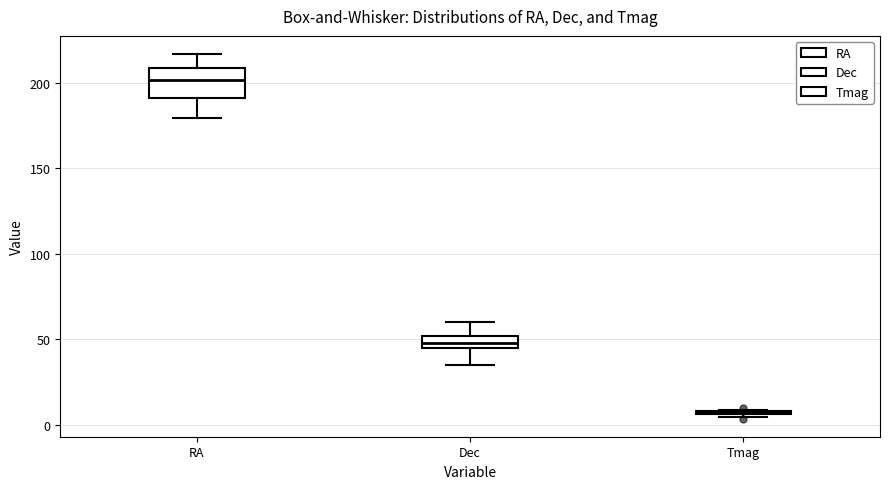

Which box is the tallest, from its lower edge to its upper edge?

RA